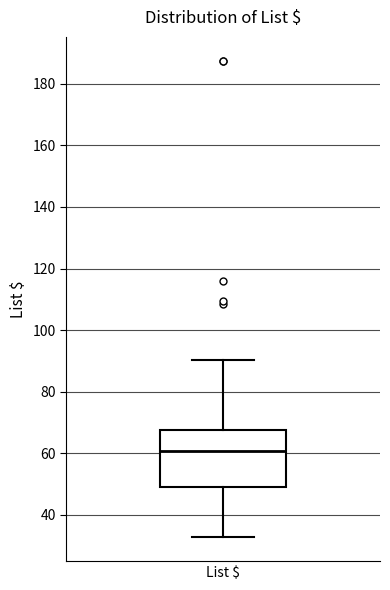

Read this box plot against the y-axis: the position of the median line, the range covered by the box, and the ends of both whiskers. The values are not printed on the chart, so give them approximately, as read against the axis.

median 60, box 50 to 68, whiskers 32 to 90